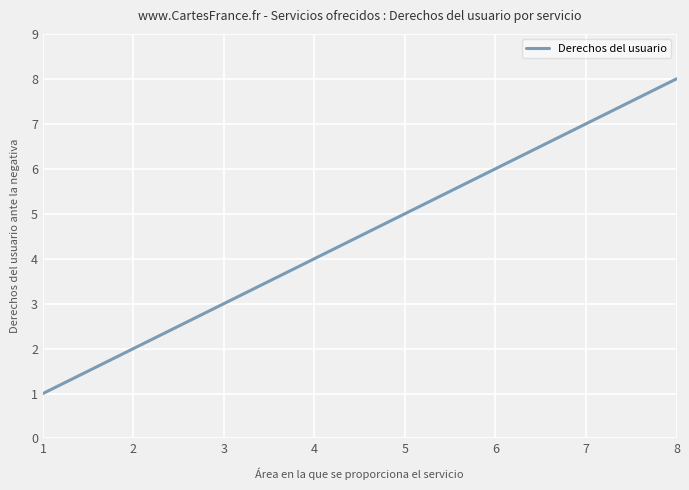

True or false: there are more than 2 points higher than both neighbors.

False